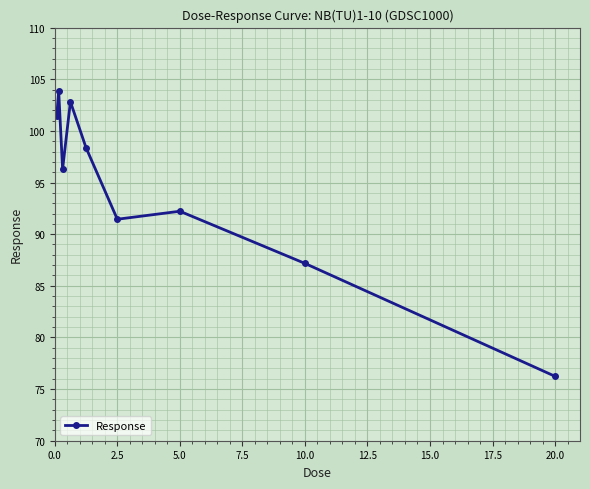

True or false: the data has more than 0 interior local peaks.

True